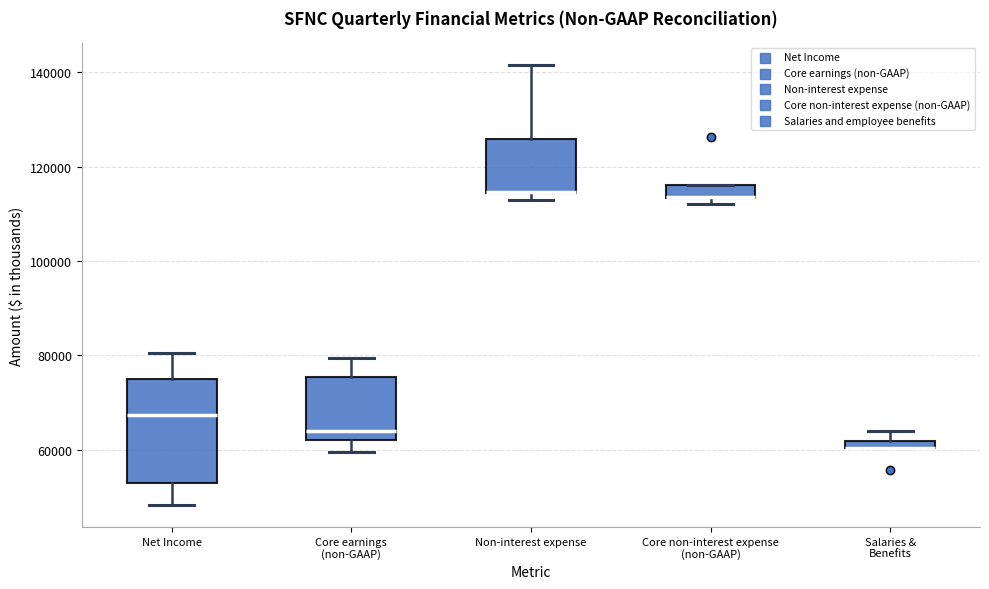

Where is the lower edge of the box for Salaries & Benefits on the y-axis? The values are not printed on the chart, so give them approximately, as read against the axis.

60000